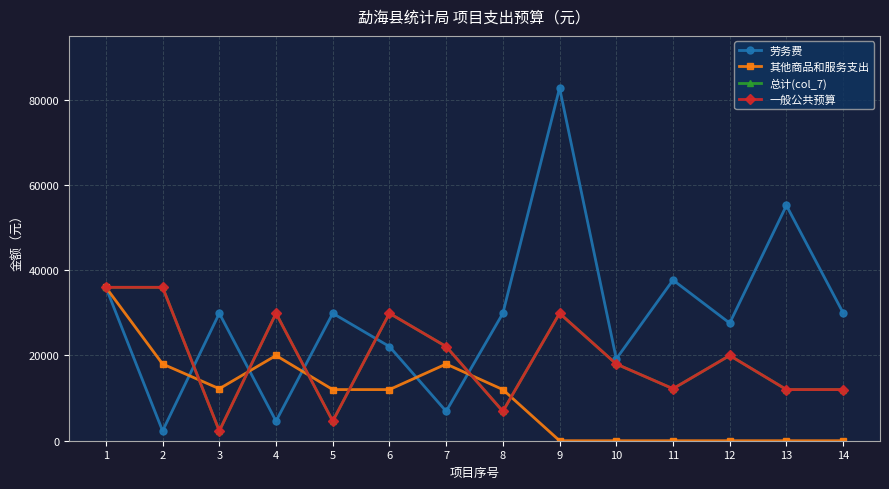

Is this an area chart (filled region under the line)?

No